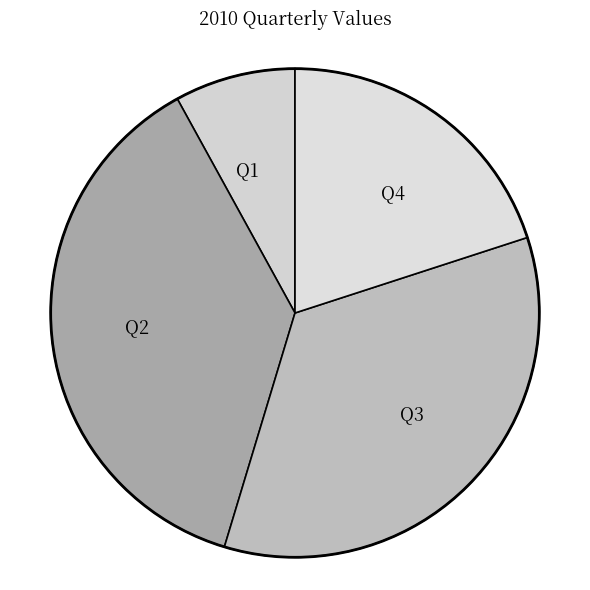

The Q3 slice represents 35% of the pie. True or false?

True